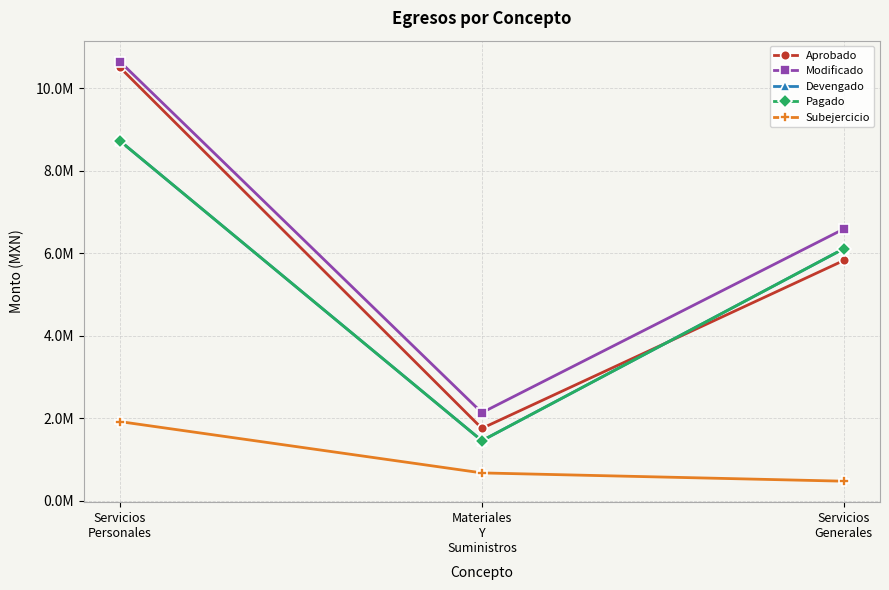

Which category has the lowest value in the Pagado series?

Materiales
Y
Suministros